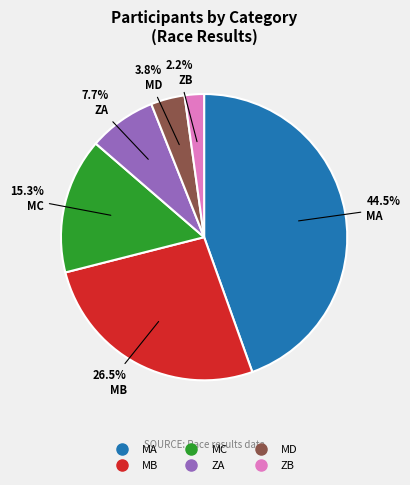

The ZA slice represents 14% of the pie. True or false?

False